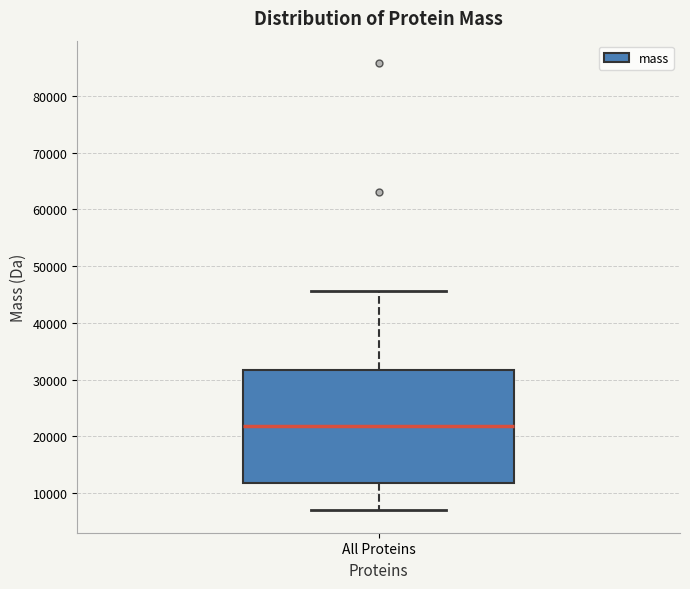

Read this box plot against the y-axis: the position of the median line, the range covered by the box, and the ends of both whiskers. The values are not printed on the chart, so give them approximately, as read against the axis.

median 22000, box 12000 to 32000, whiskers 7000 to 46000